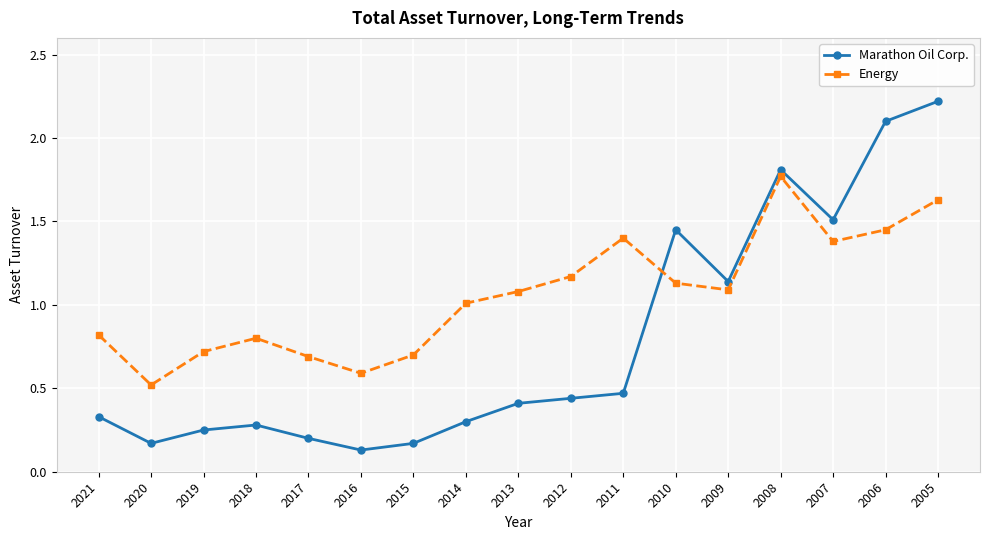

Which label corresponds to the largest value in the chart?

2005